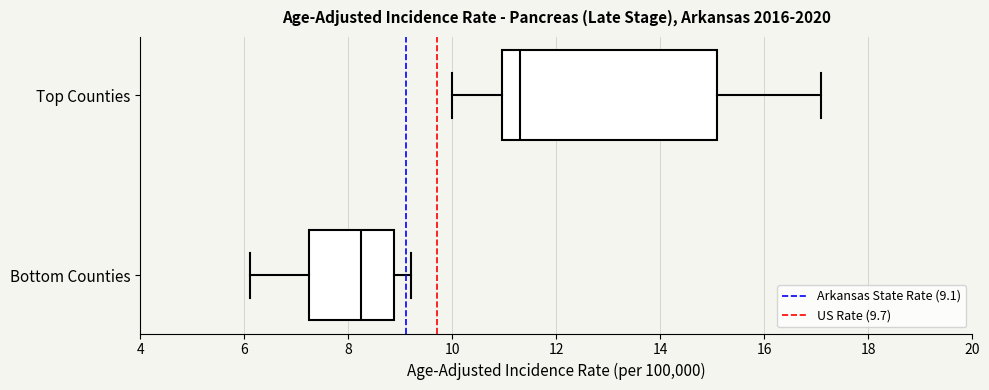

Reading bottom to top, transcribe this box plot: for each box, give where its median line is, the range the box spans, and where its two whiskers end, as read against the x-axis. The values are not printed on the chart, so give them approximately, as read against the axis.

Bottom Counties: median 8.2, box 7.2 to 8.8, whiskers 6.2 to 9.2
Top Counties: median 11.4, box 11.0 to 15.2, whiskers 10.0 to 17.2